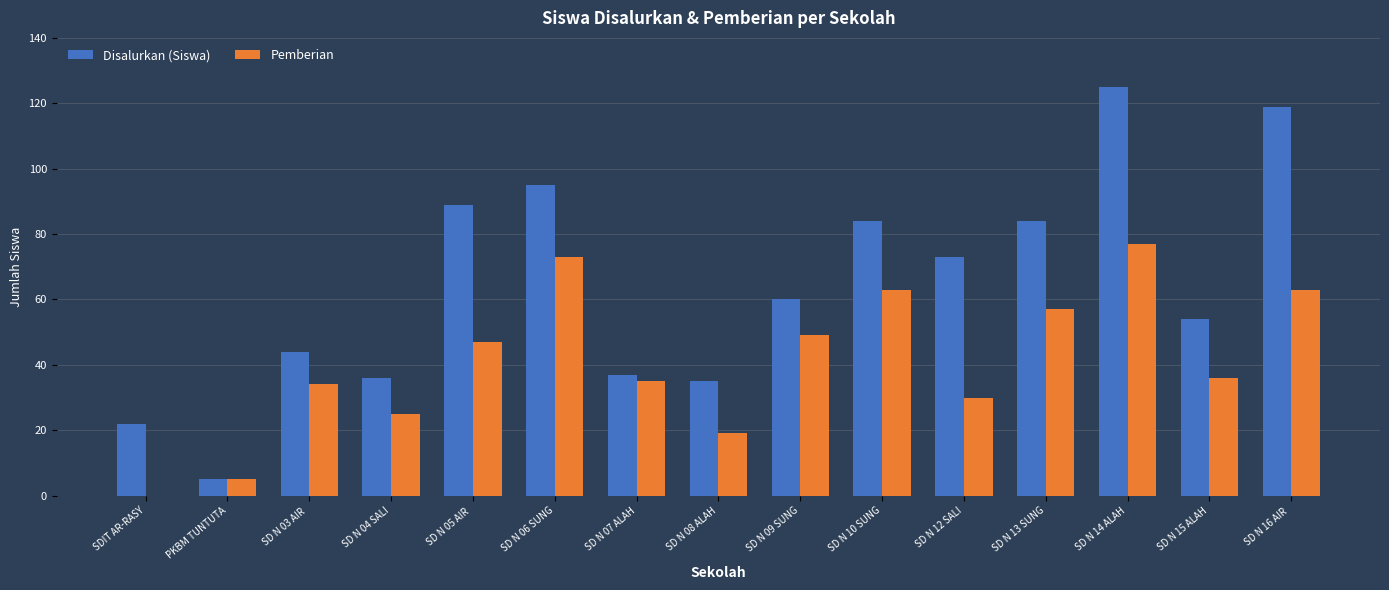

Reading left to right, extract all data points from this chart.

Disalurkan (Siswa): 22	5	44	36	89	95	37	35	60	84	73	84	125	54	119
Pemberian: 0	5	34	25	47	73	35	19	49	63	30	57	77	36	63